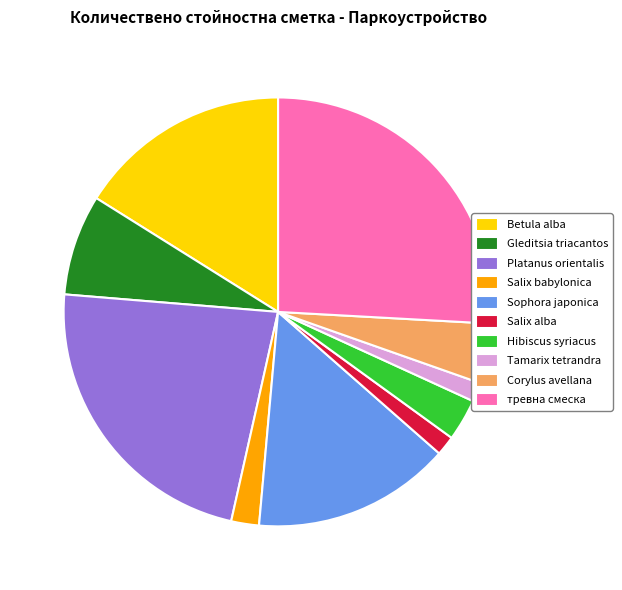

Which has a higher value, тревна смеска or Corylus avellana?

тревна смеска